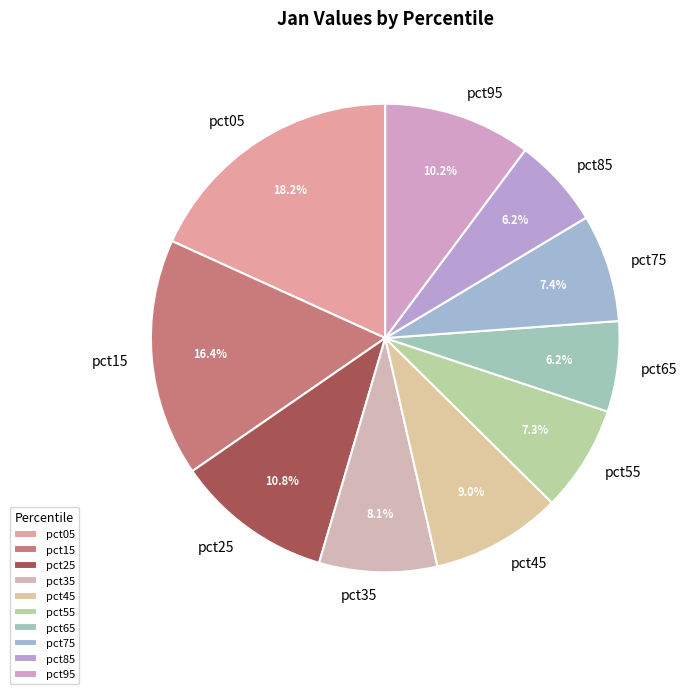

Is the sum of pct65 and pct55 greater than half?

No